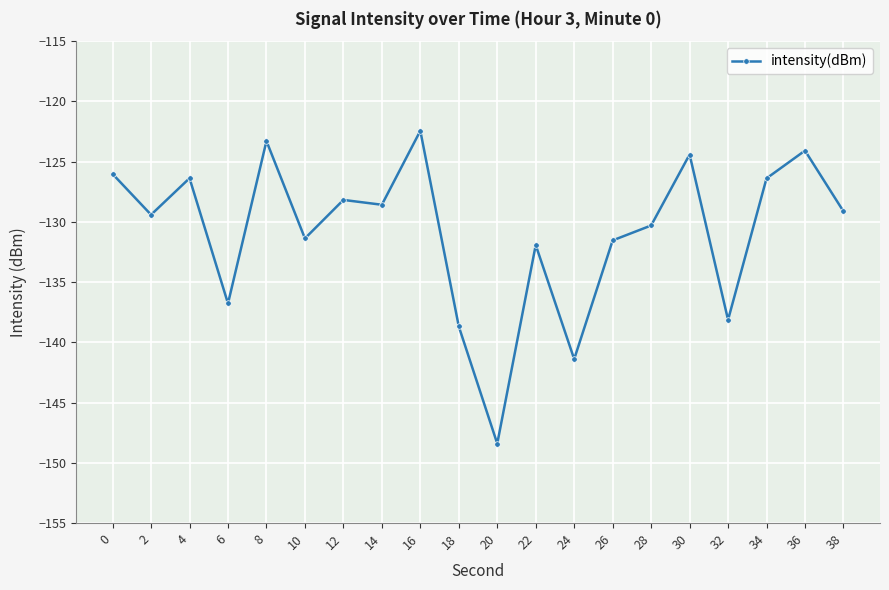

At which category does the data reach its first local valley?

2